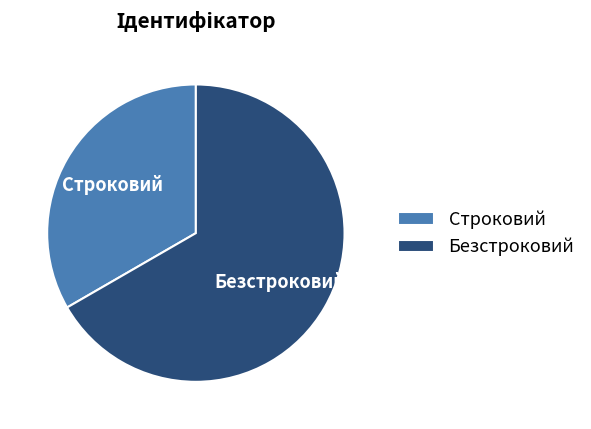

Is the sum of Строковий and Безстроковий greater than half?

Yes